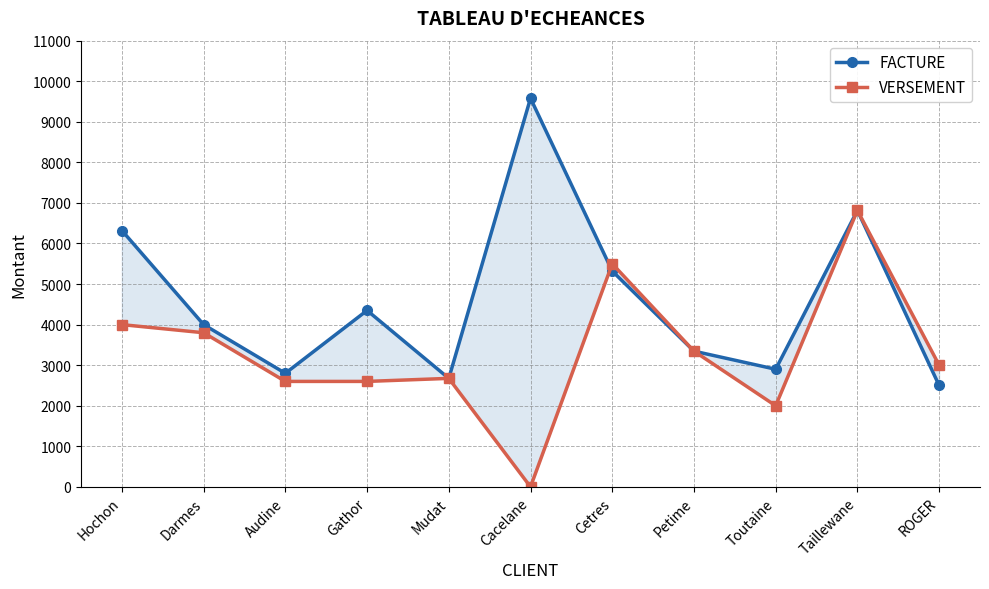

Count the number of data series in this chart.

2